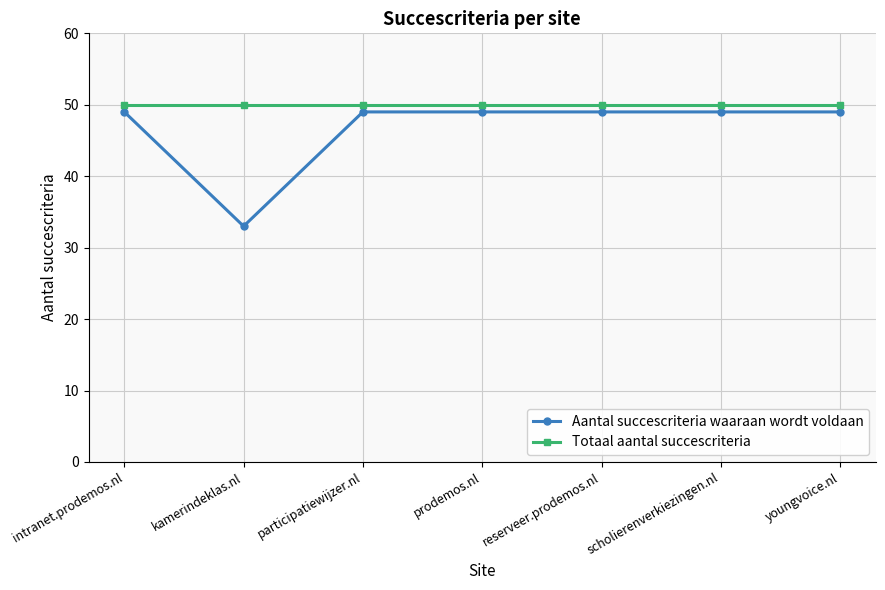

What is the label of the 7th point from the right?

intranet.prodemos.nl